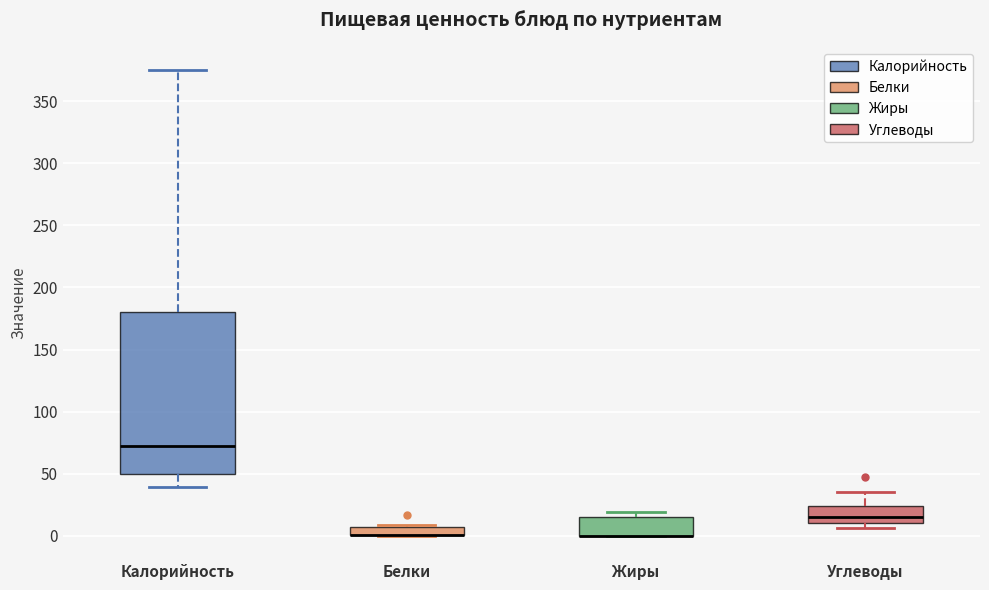

Which box is the tallest, from its lower edge to its upper edge?

Калорийность